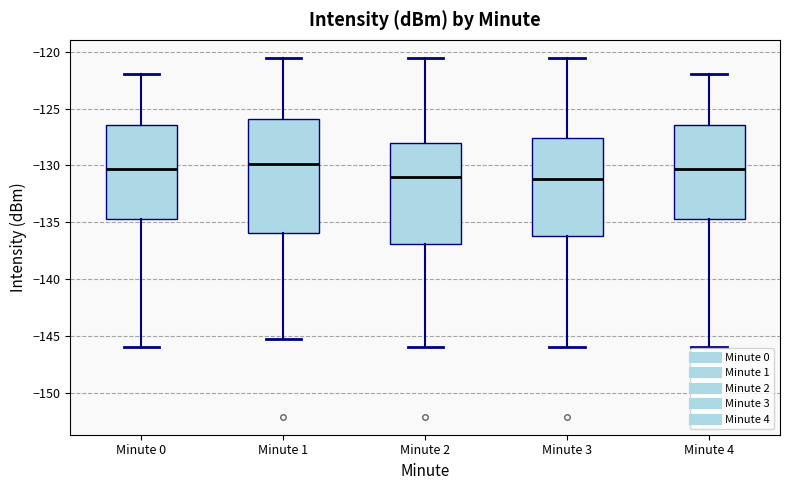

Reading left to right, transcribe this box plot: for each box, give where its median line is, the range the box spans, and where its two whiskers end, as read against the y-axis. The values are not printed on the chart, so give them approximately, as read against the axis.

Minute 0: median -130.5, box -134.5 to -126.5, whiskers -146.0 to -122.0
Minute 1: median -130.0, box -136.0 to -126.0, whiskers -145.5 to -120.5
Minute 2: median -131.0, box -137.0 to -128.0, whiskers -146.0 to -120.5
Minute 3: median -131.0, box -136.0 to -127.5, whiskers -146.0 to -120.5
Minute 4: median -130.5, box -134.5 to -126.5, whiskers -146.0 to -122.0